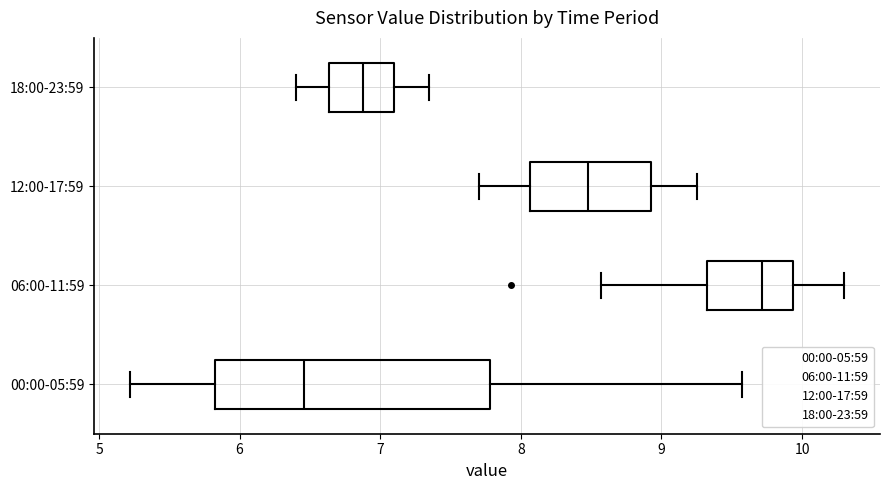

Reading bottom to top, transcribe this box plot: for each box, give where its median line is, the range the box spans, and where its two whiskers end, as read against the x-axis. The values are not printed on the chart, so give them approximately, as read against the axis.

00:00-05:59: median 6.5, box 5.8 to 7.8, whiskers 5.2 to 9.6
06:00-11:59: median 9.7, box 9.3 to 9.9, whiskers 8.6 to 10.3
12:00-17:59: median 8.5, box 8.1 to 8.9, whiskers 7.7 to 9.3
18:00-23:59: median 6.9, box 6.6 to 7.1, whiskers 6.4 to 7.4